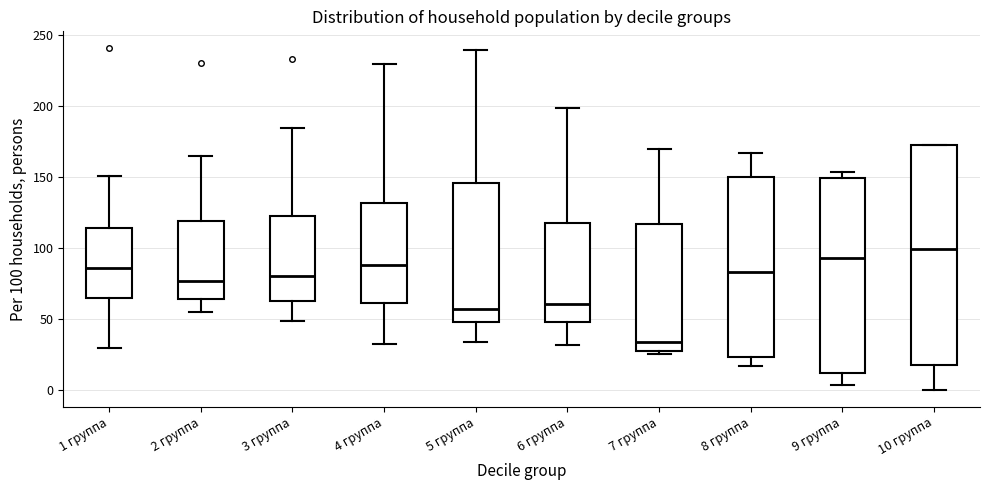

Comparing the boxes themselves (not the whiskers), which one is the tallest?

10 группа